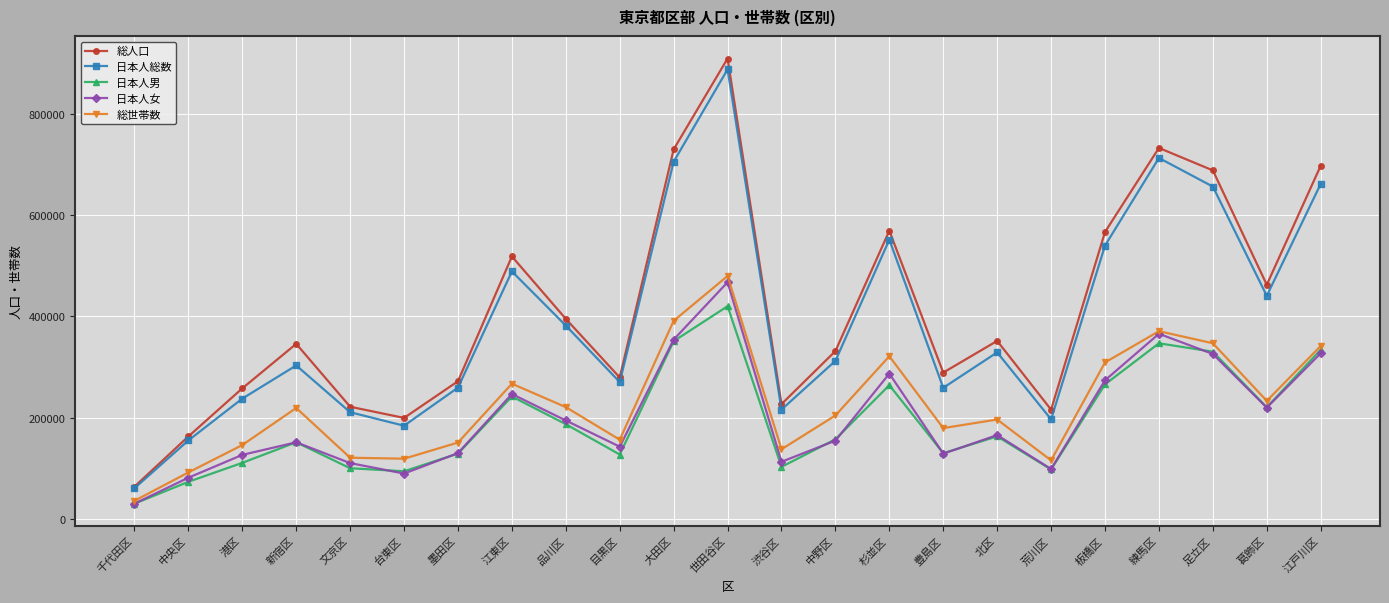

Is the value of 総人口 at 文京区 greater than the value of 総世帯数 at 板橋区?

No